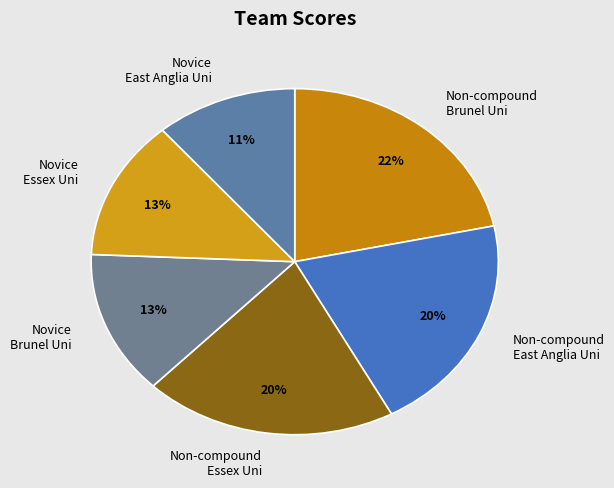

What is the smallest slice in the pie chart?

Novice East Anglia Uni